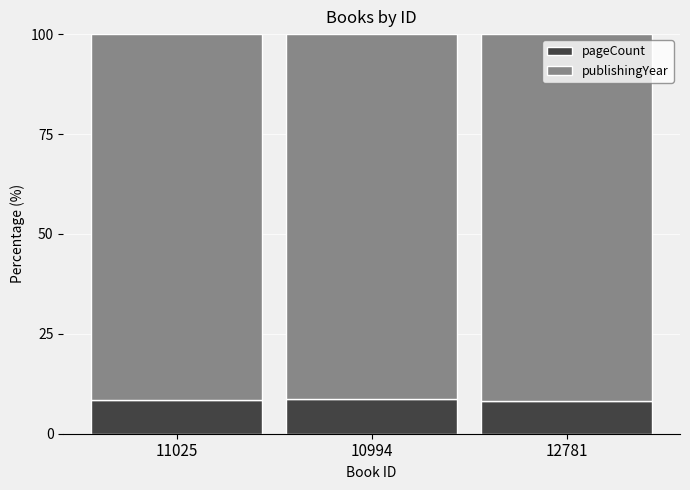

What is the sum of the pageCount values at 10994 and 11025?

17.2